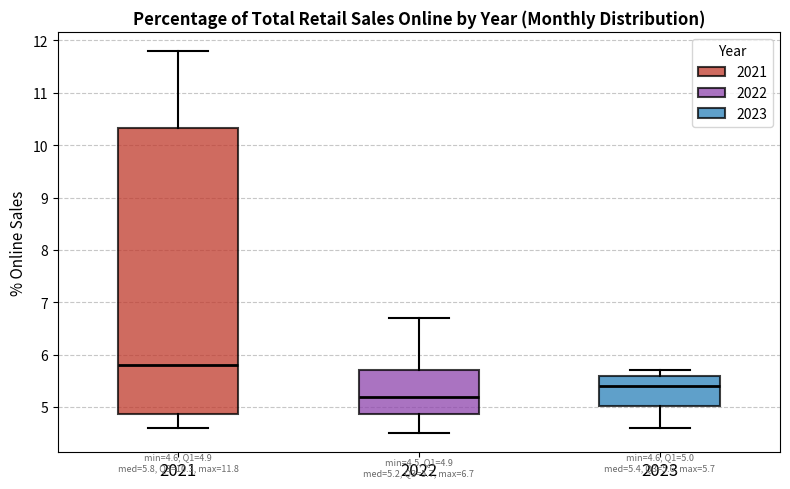

Which box has the highest median line?

2021